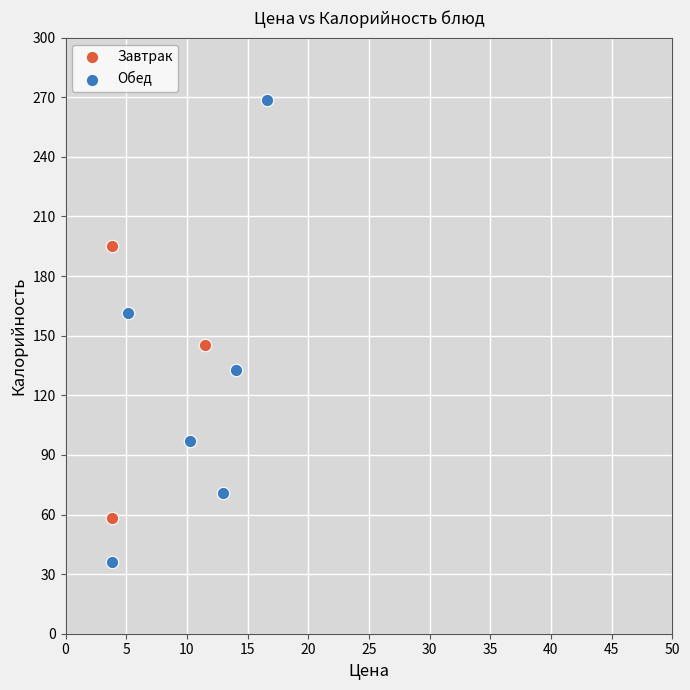

Which series has the largest Y range (max minus min)?

Обед